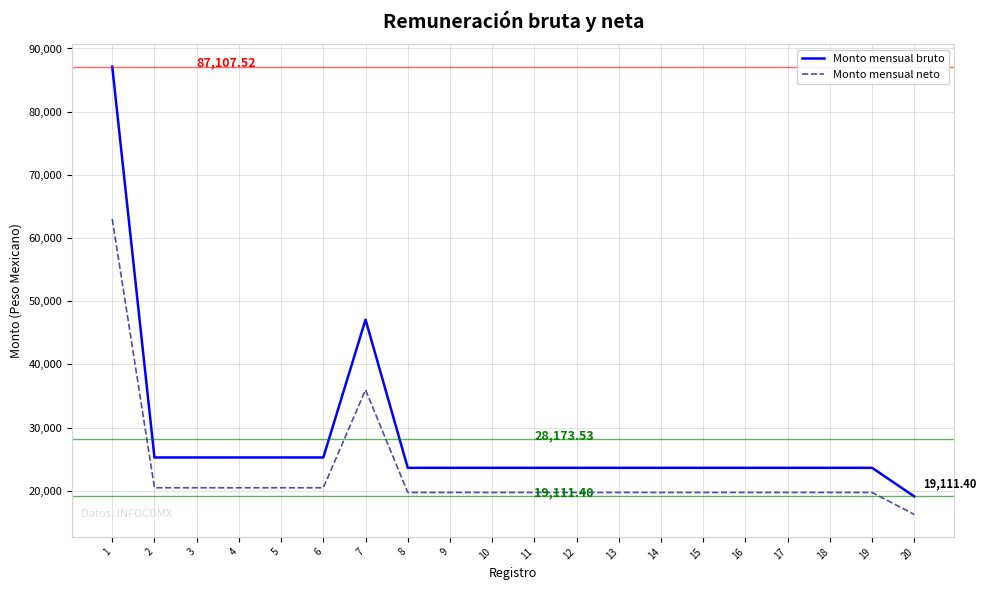

Reading left to right, what are all the values shown in this chart?

Monto mensual bruto: 87107.5	25282.9	25282.9	25282.9	25282.9	25282.9	47100.4	23644.7	23644.7	23644.7	23644.7	23644.7	23644.7	23644.7	23644.7	23644.7	23644.7	23644.7	23644.7	19111.4
Monto mensual neto: 63009.7	20489.1	20489.1	20489.1	20489.1	20489.1	35984.6	19745.5	19745.5	19745.5	19745.5	19745.5	19745.5	19745.5	19745.5	19745.5	19745.5	19745.5	19745.5	16261.6